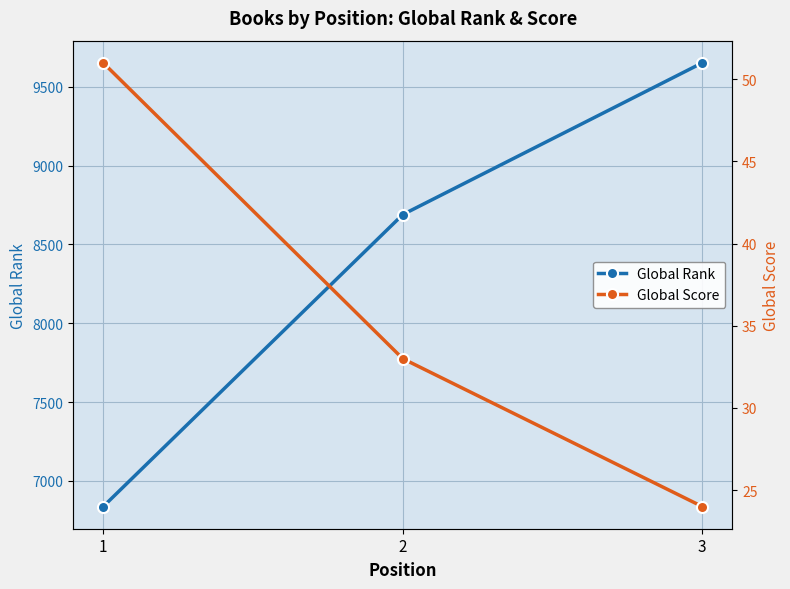

What is the difference between the highest and lowest values at 3?

9627